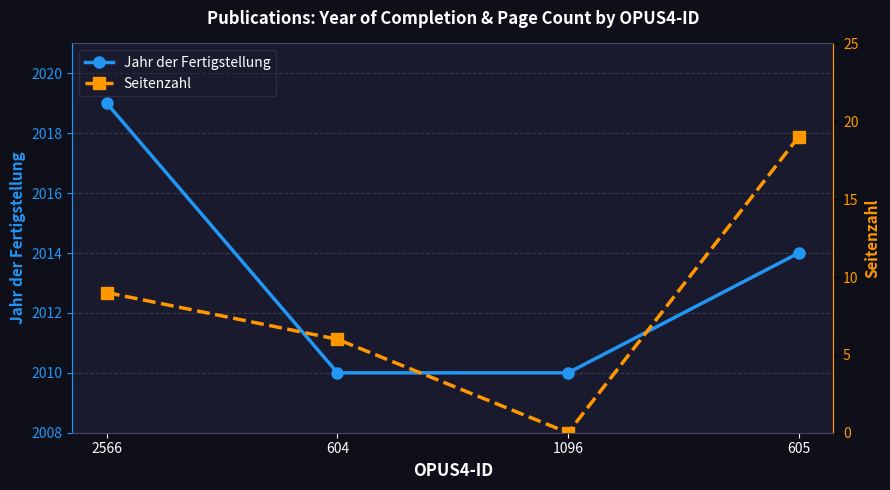

Where is Seitenzahl nearest to the value 9?

2566